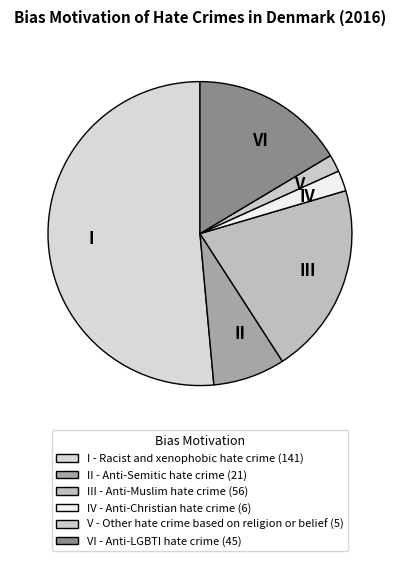

Is it true that II is 21% of the pie?

False